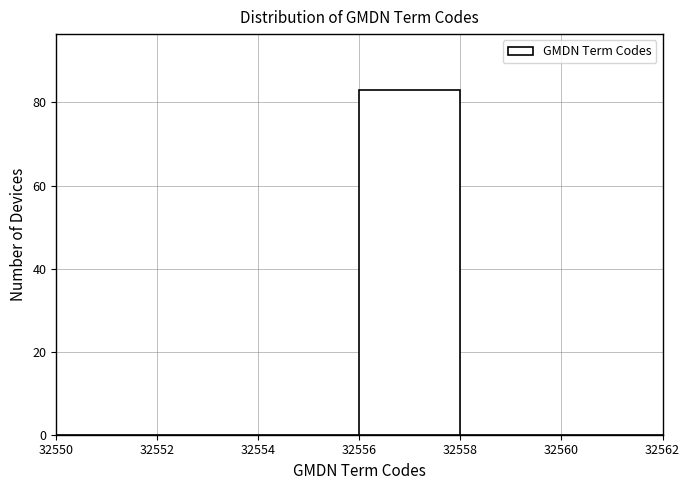

Over which range of the x-axis is the bar tallest?

32556 to 32558